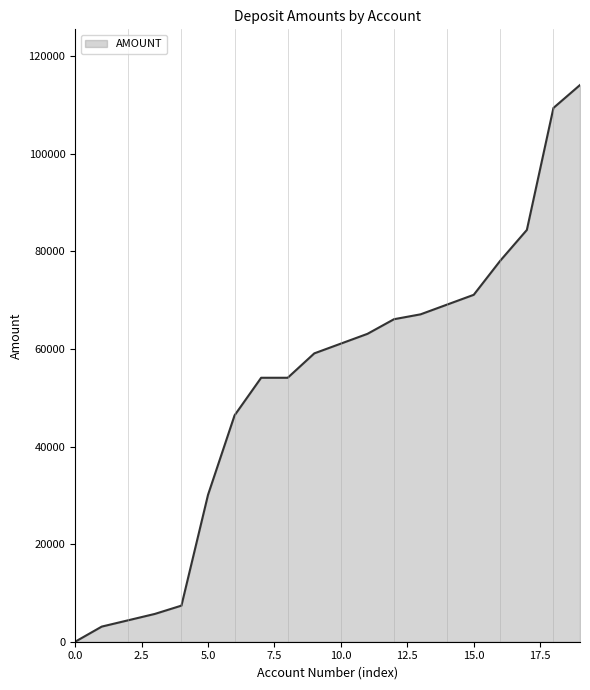

What is the difference between the maximum and minimum values?

114100